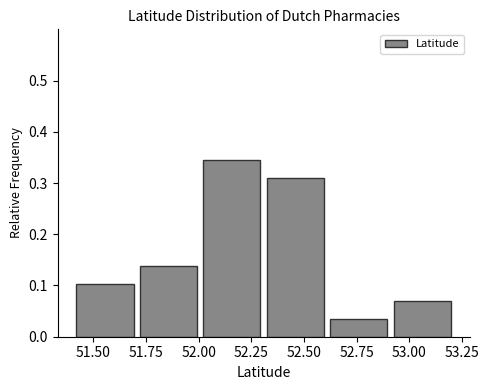

What is the height of the bar covering 51.70 to 52.00 on the x-axis? Neither the bar edges nor the heights are printed on the chart, so give them approximately, as read against the axes.

0.14